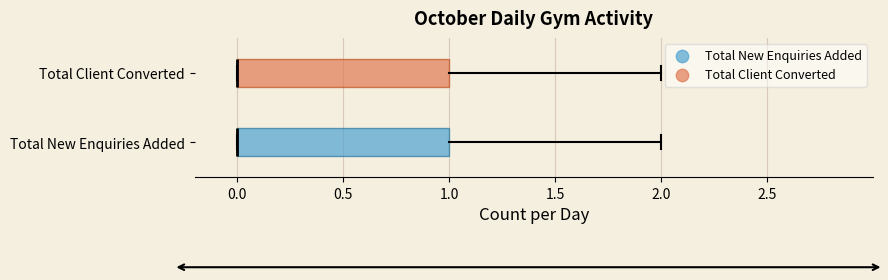

Where is the right edge of the box for Total Client Converted on the x-axis? The values are not printed on the chart, so give them approximately, as read against the axis.

1